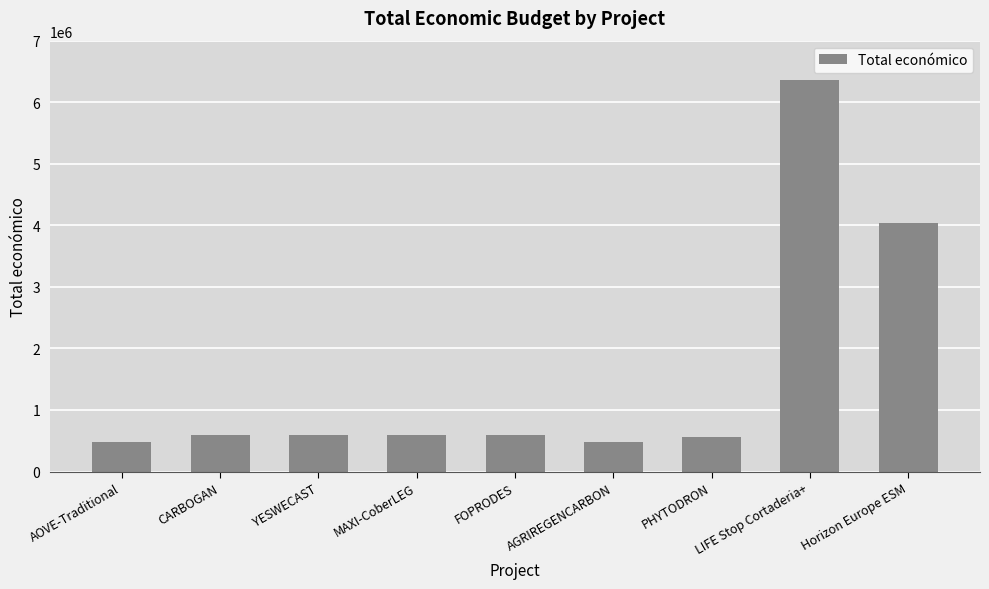

What is the label of the 1st bar from the left?

AOVE-Traditional